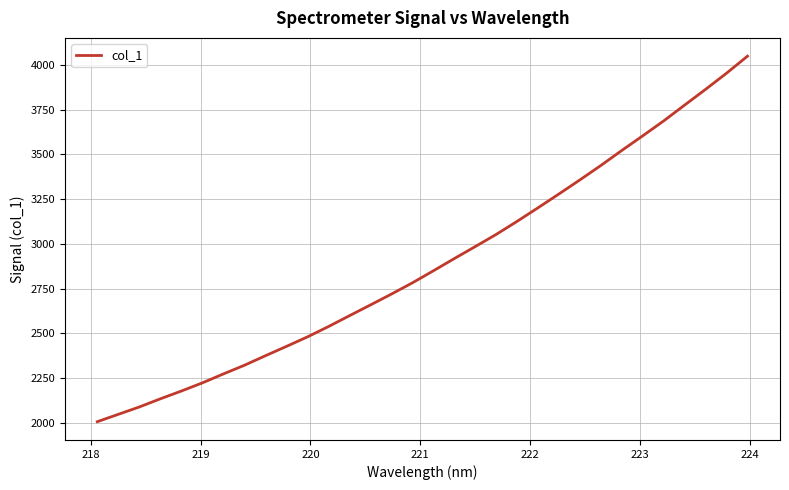

What is the greatest value displayed?

4048.6